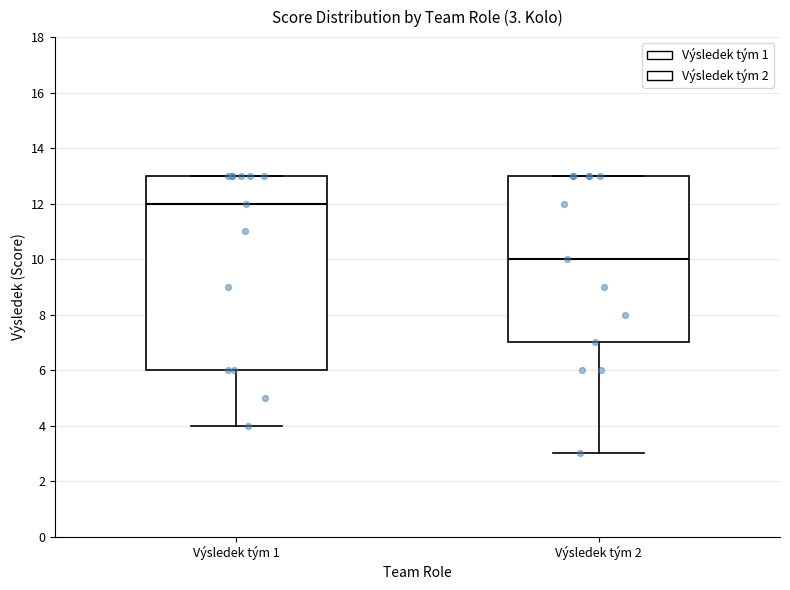

Which box is the tallest, from its lower edge to its upper edge?

Výsledek tým 1